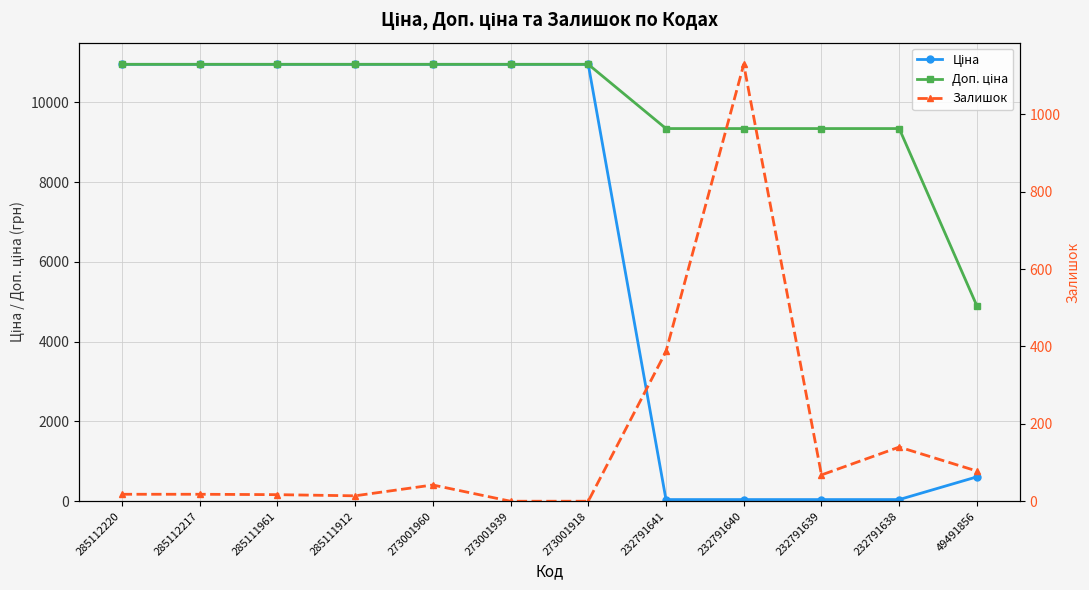

The Доп. ціна series shows 7067.6 at 285112217. True or false?

False